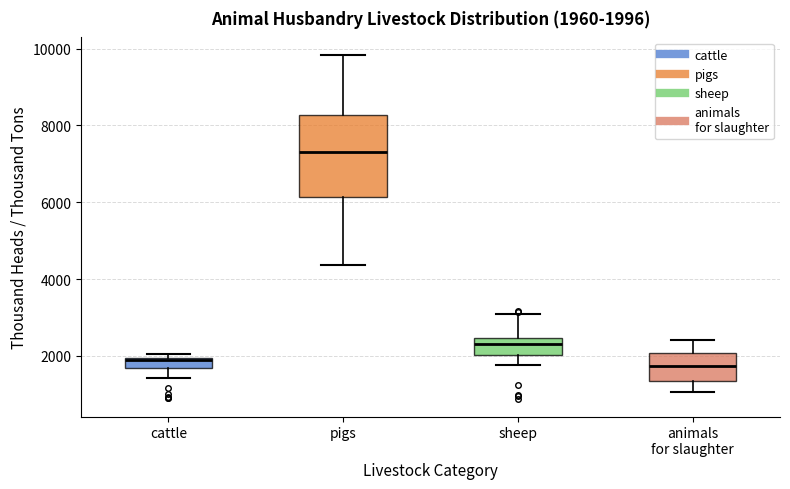

Which box is the tallest, from its lower edge to its upper edge?

pigs